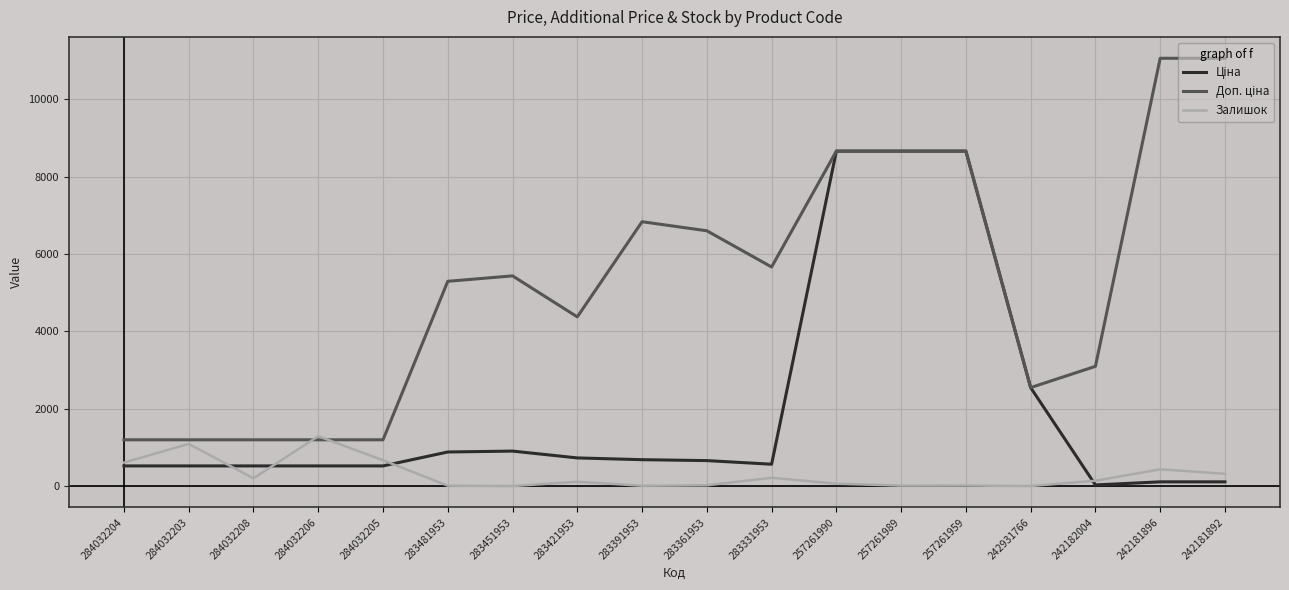

Is it true that Залишок equals 434.0 at 242181896?

True